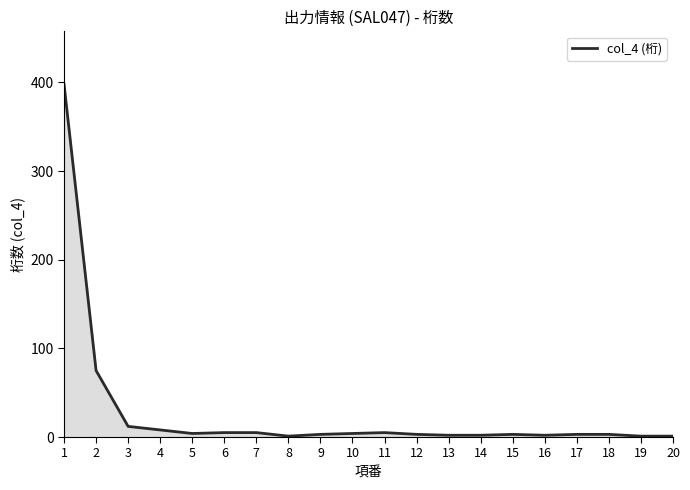

What is the difference between the maximum and minimum values?

397